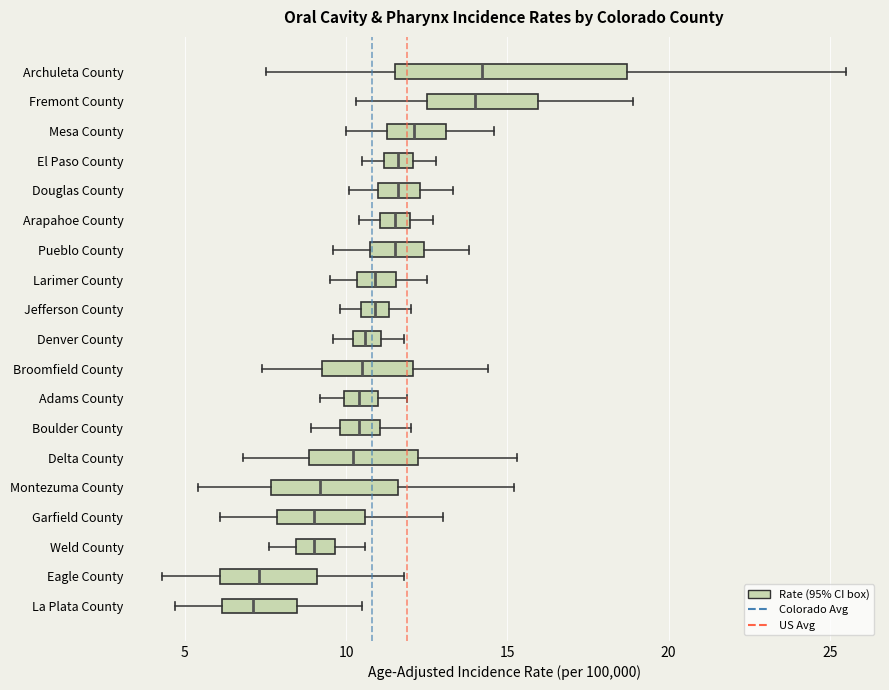

Reading bottom to top, read every box against the x-axis: the position of its median line, the range the box covers, and the ends of its whiskers. The values are not printed on the chart, so give them approximately, as read against the axis.

La Plata County: median 7.0, box 6.0 to 8.5, whiskers 4.5 to 10.5
Eagle County: median 7.5, box 6.0 to 9.0, whiskers 4.5 to 12.0
Weld County: median 9.0, box 8.5 to 9.5, whiskers 7.5 to 10.5
Garfield County: median 9.0, box 8.0 to 10.5, whiskers 6.0 to 13.0
Montezuma County: median 9.0, box 7.5 to 11.5, whiskers 5.5 to 15.0
Delta County: median 10.0, box 9.0 to 12.0, whiskers 7.0 to 15.5
Boulder County: median 10.5, box 10.0 to 11.0, whiskers 9.0 to 12.0
Adams County: median 10.5, box 10.0 to 11.0, whiskers 9.0 to 12.0
Broomfield County: median 10.5, box 9.5 to 12.0, whiskers 7.5 to 14.5
Denver County: median 10.5, box 10.0 to 11.0, whiskers 9.5 to 12.0
Jefferson County: median 11.0, box 10.5 to 11.5, whiskers 10.0 to 12.0
Larimer County: median 11.0, box 10.5 to 11.5, whiskers 9.5 to 12.5
Pueblo County: median 11.5, box 10.5 to 12.5, whiskers 9.5 to 14.0
Arapahoe County: median 11.5, box 11.0 to 12.0, whiskers 10.5 to 12.5
Douglas County: median 11.5, box 11.0 to 12.5, whiskers 10.0 to 13.5
El Paso County: median 11.5, box 11.0 to 12.0, whiskers 10.5 to 13.0
Mesa County: median 12.0, box 11.5 to 13.0, whiskers 10.0 to 14.5
Fremont County: median 14.0, box 12.5 to 16.0, whiskers 10.5 to 19.0
Archuleta County: median 14.0, box 11.5 to 18.5, whiskers 7.5 to 25.5